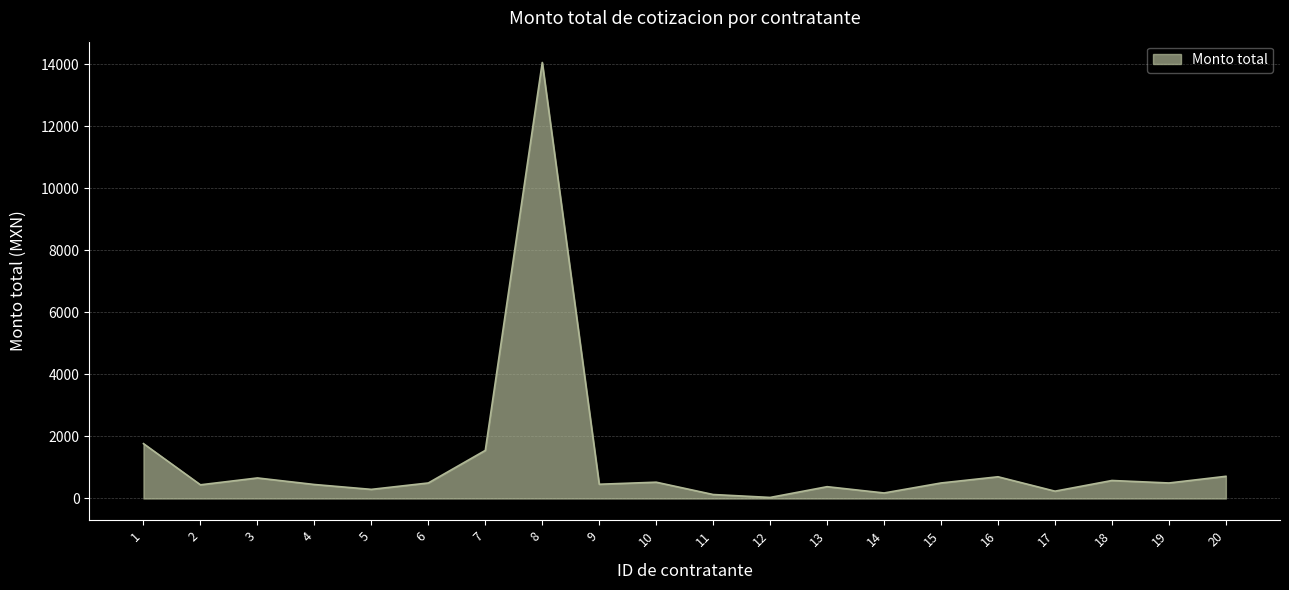

What is the difference between the maximum and minimum values?

14016.0